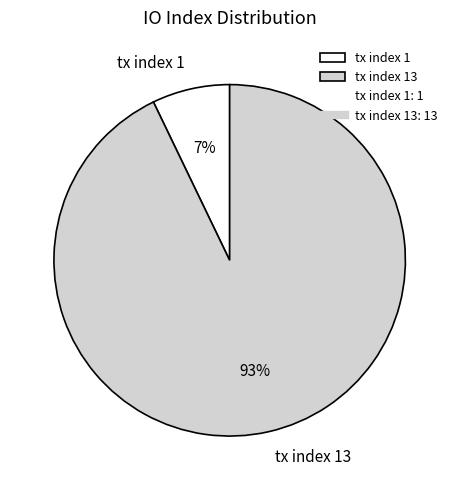

Is the sum of tx index 13 and tx index 1 greater than half?

Yes